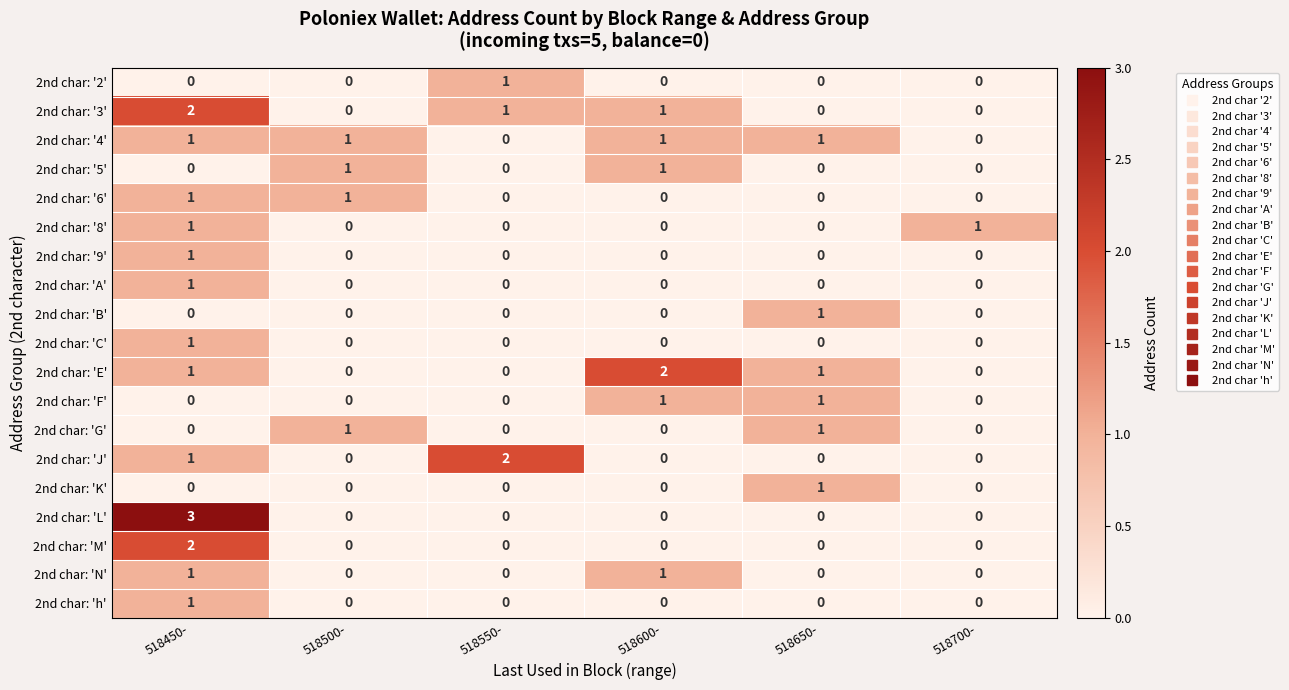

Which series has the widest spread of values?

2nd char: 'L'